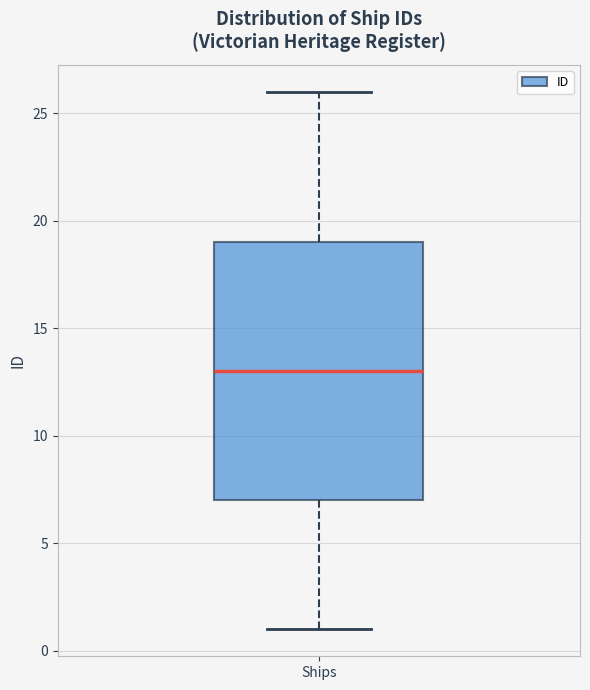

Where does the median line of the box for Ships sit on the y-axis? The values are not printed on the chart, so give them approximately, as read against the axis.

13